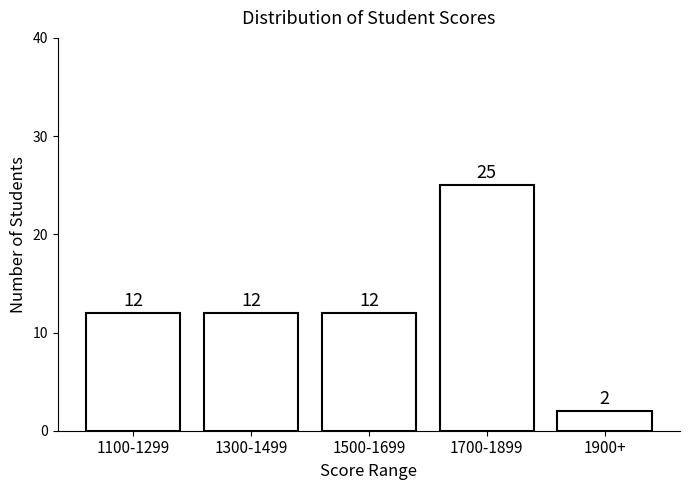

Reading left to right, extract all data points from this chart.

12	12	12	25	2